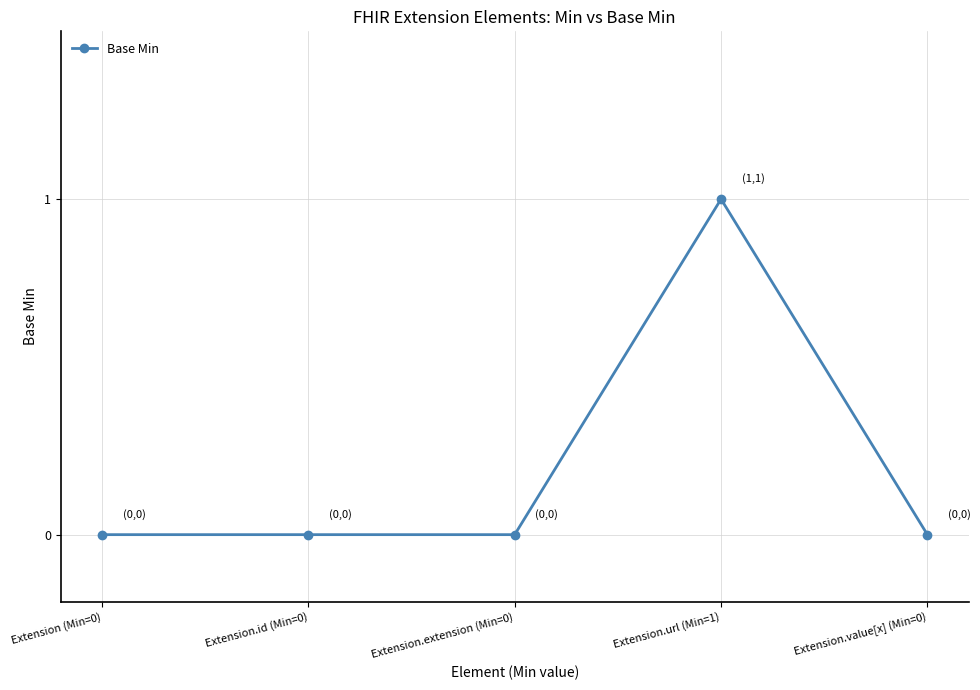

True or false: the data has more than 0 interior local peaks.

True